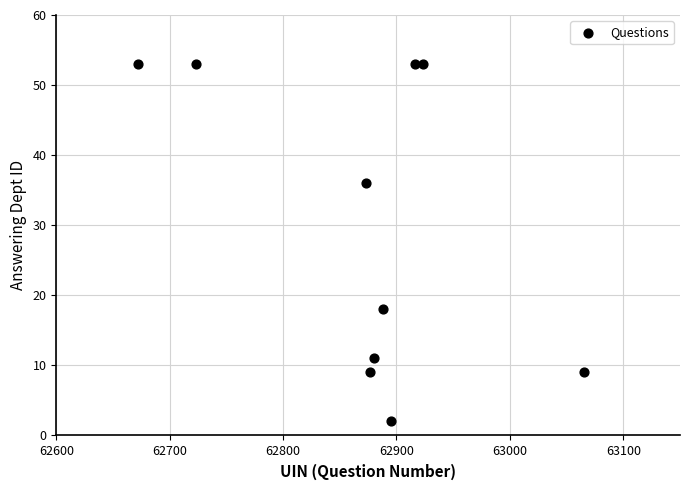

What is the average X value?

62871